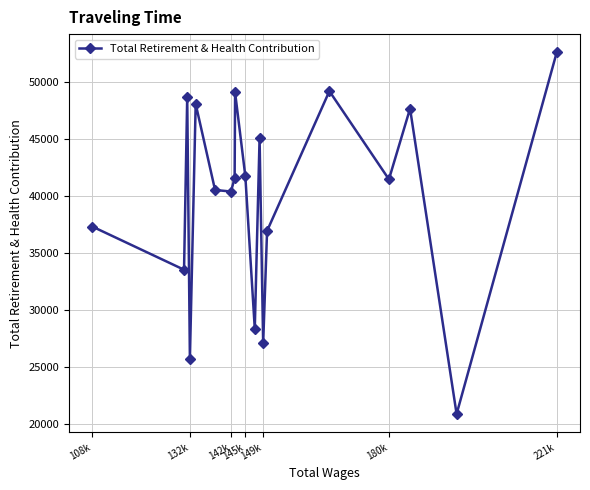

How many categories are shown in the chart?

19